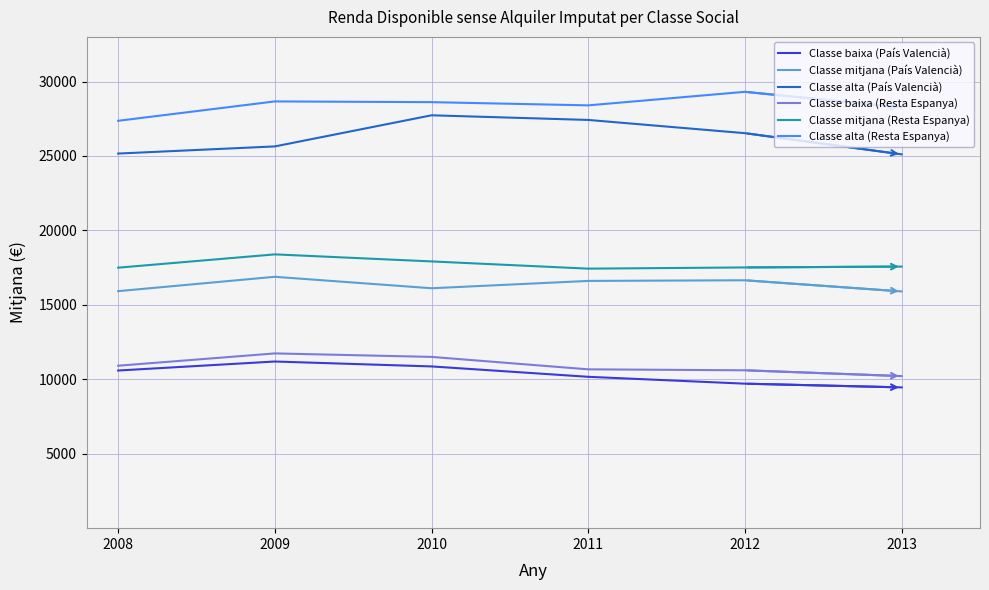

How many lines are shown in the chart?

6